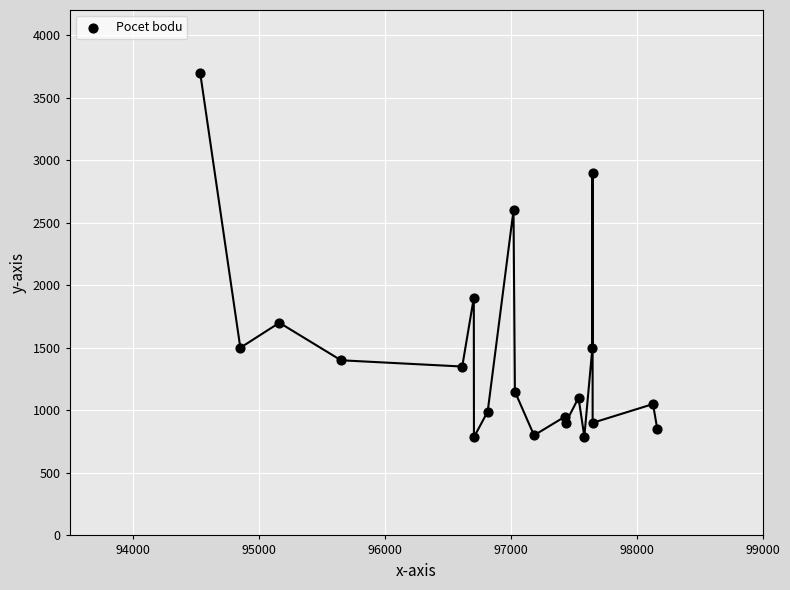

What is the range of X values (max minus min)?

3628